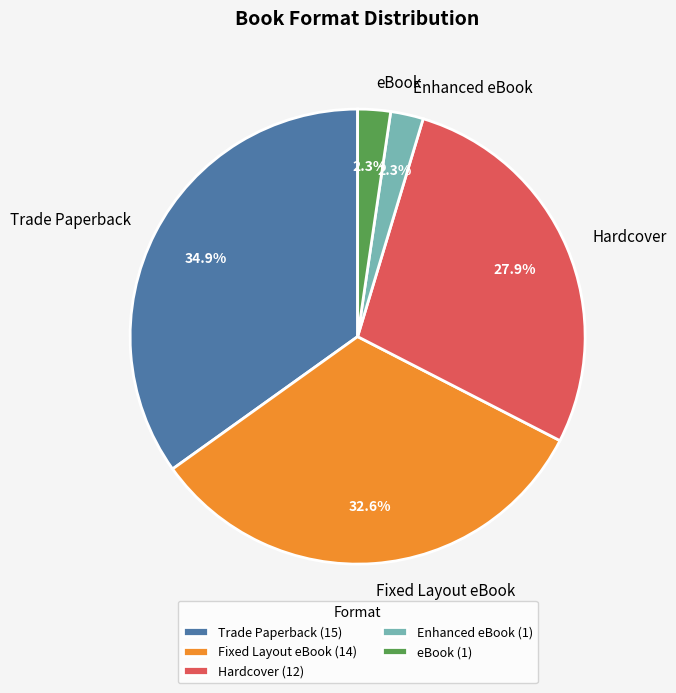

What percentage is the eBook slice, to the nearest percent?

2%